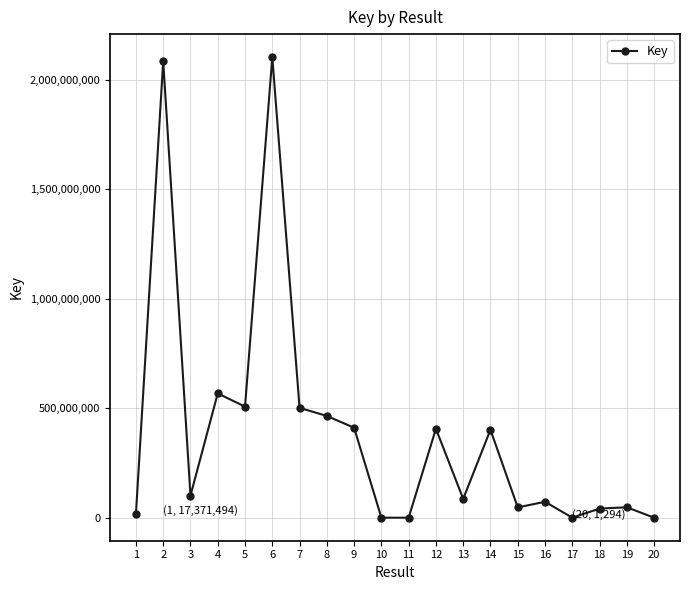

What is the value of the 2nd point from the left?

2086574880